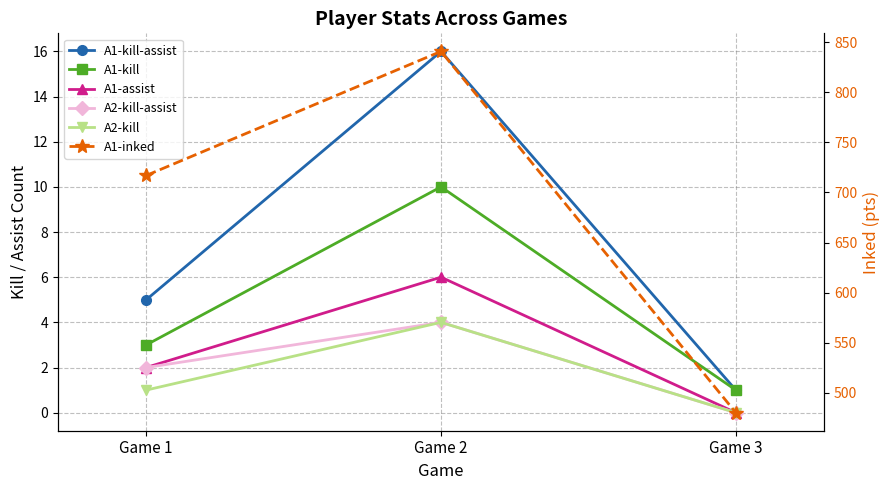

Reading right to left, what are all the values shown in this chart?

A1-kill-assist: 1	16	5
A1-kill: 1	10	3
A1-assist: 0	6	2
A2-kill-assist: 0	4	2
A2-kill: 0	4	1
A1-inked: 480	841	717